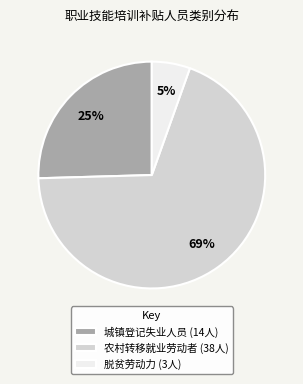

To the nearest percent, what percentage of the pie is 城镇登记失业人员 (14人)?

25%